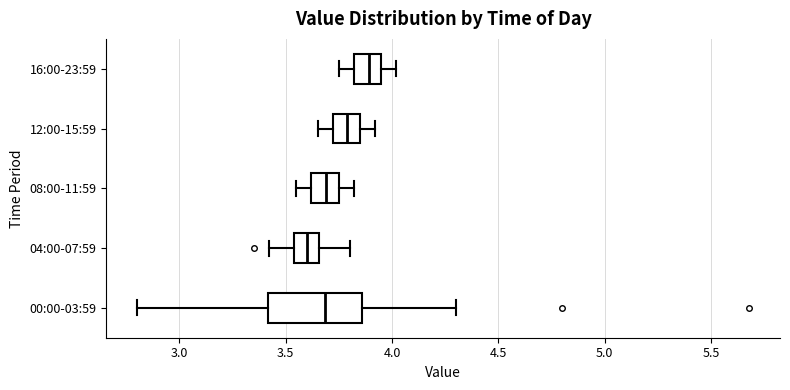

Which box is the widest, from its left edge to its right edge?

00:00-03:59